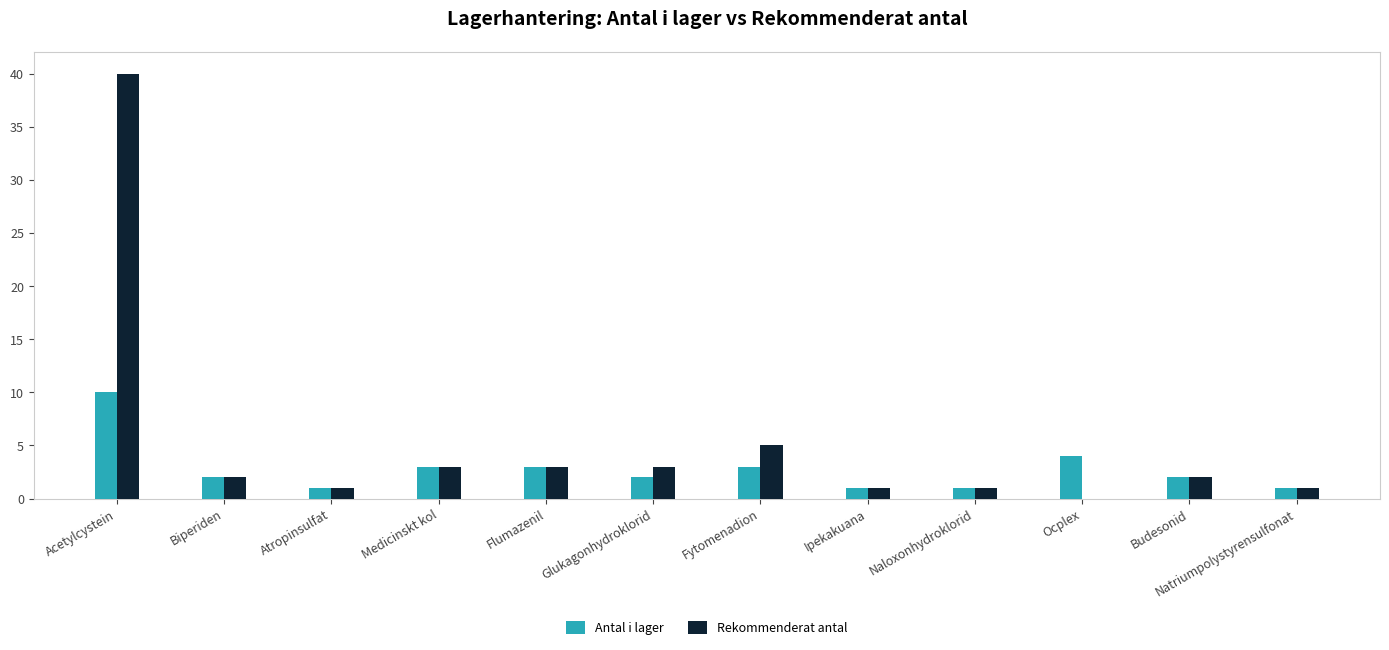

What is the greatest value displayed?

40